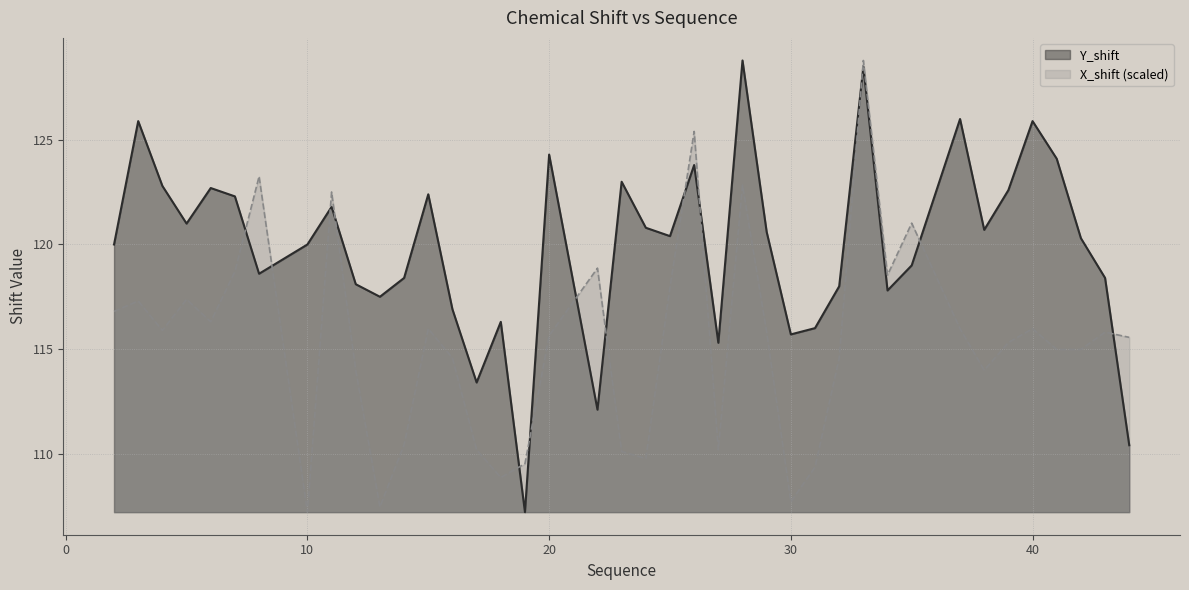

What is the difference between the maximum and minimum values in the Y_shift series?

21.6